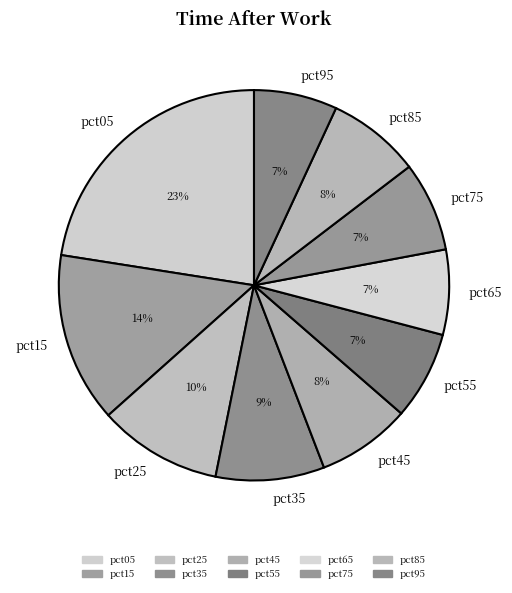

Is it true that pct95 is 7% of the pie?

True